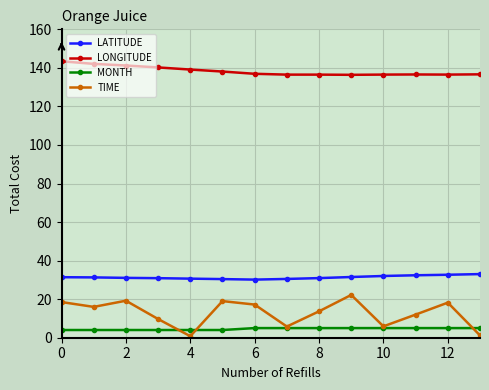

What is the value of the LONGITUDE point at the 9th from the left?

136.5